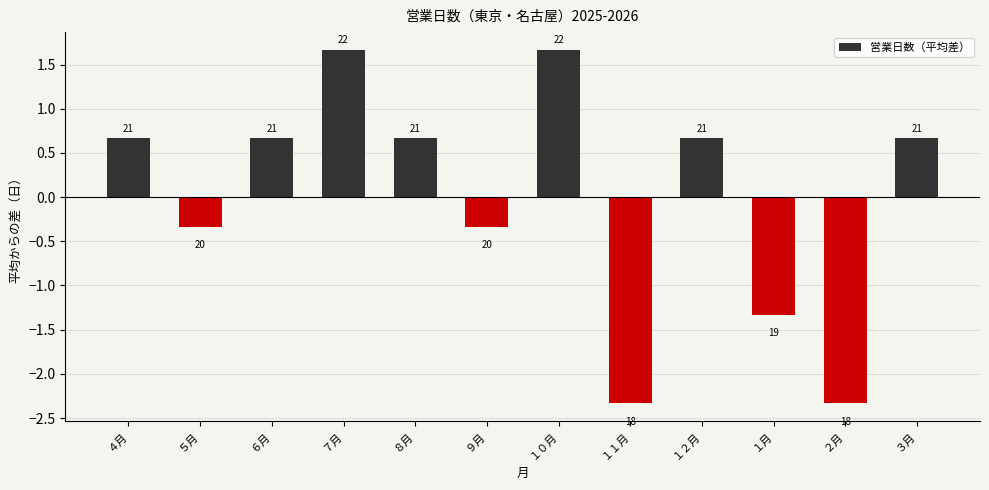

Are the bars horizontal?

No